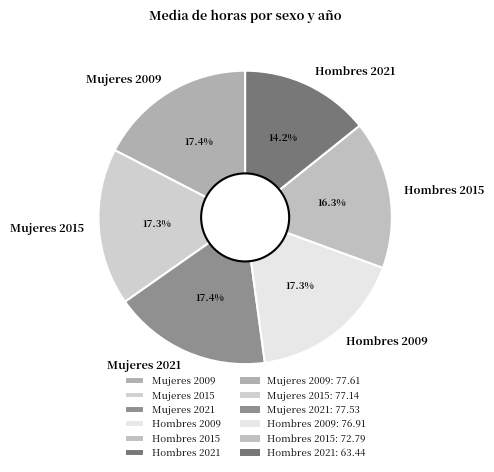

The Hombres 2021 slice represents 1% of the pie. True or false?

False